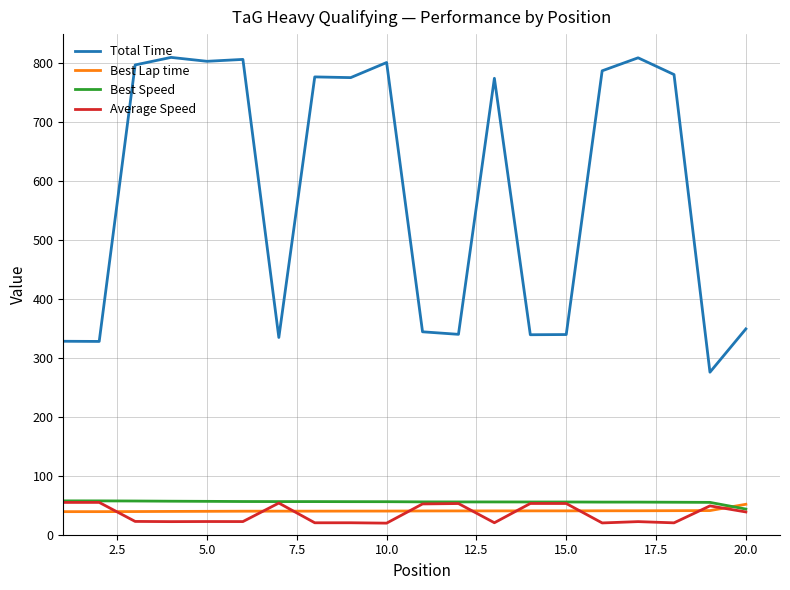

How many series are shown in this chart?

4